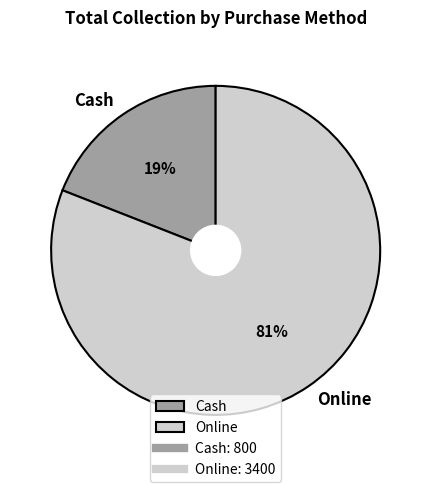

To the nearest percent, what is the combined percentage of Online and Cash?

100%